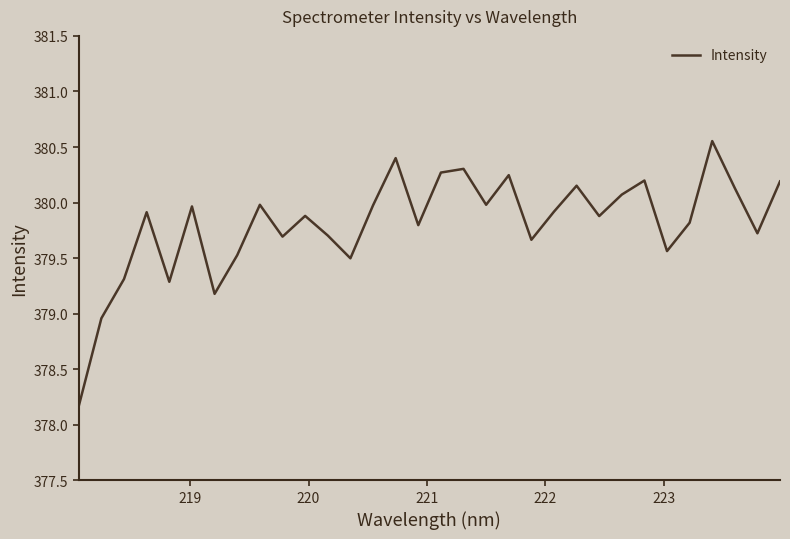

What is the minimum value shown in the chart?

378.2